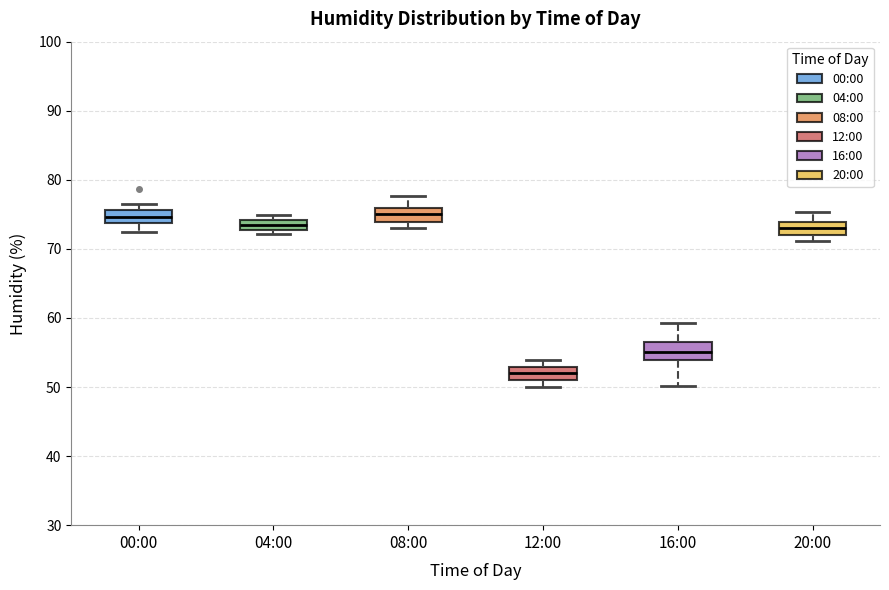

Where is the upper edge of the box for 00:00 on the y-axis? The values are not printed on the chart, so give them approximately, as read against the axis.

76